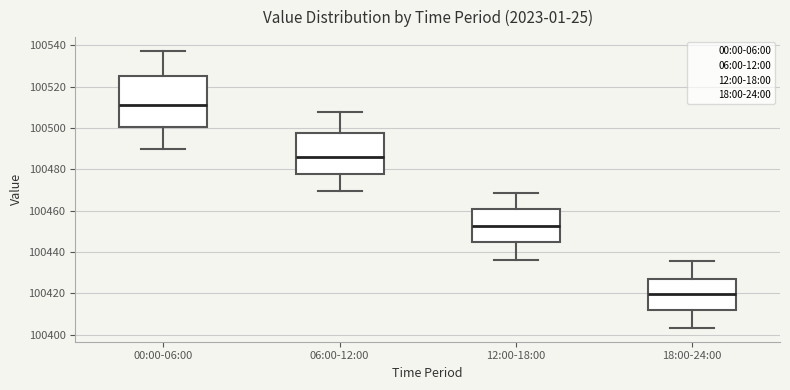

Reading left to right, read every box against the y-axis: the position of its median line, the range the box covers, and the ends of its whiskers. The values are not printed on the chart, so give them approximately, as read against the axis.

00:00-06:00: median 100512, box 100500 to 100526, whiskers 100490 to 100538
06:00-12:00: median 100486, box 100478 to 100498, whiskers 100470 to 100508
12:00-18:00: median 100452, box 100444 to 100460, whiskers 100436 to 100468
18:00-24:00: median 100420, box 100412 to 100428, whiskers 100404 to 100436